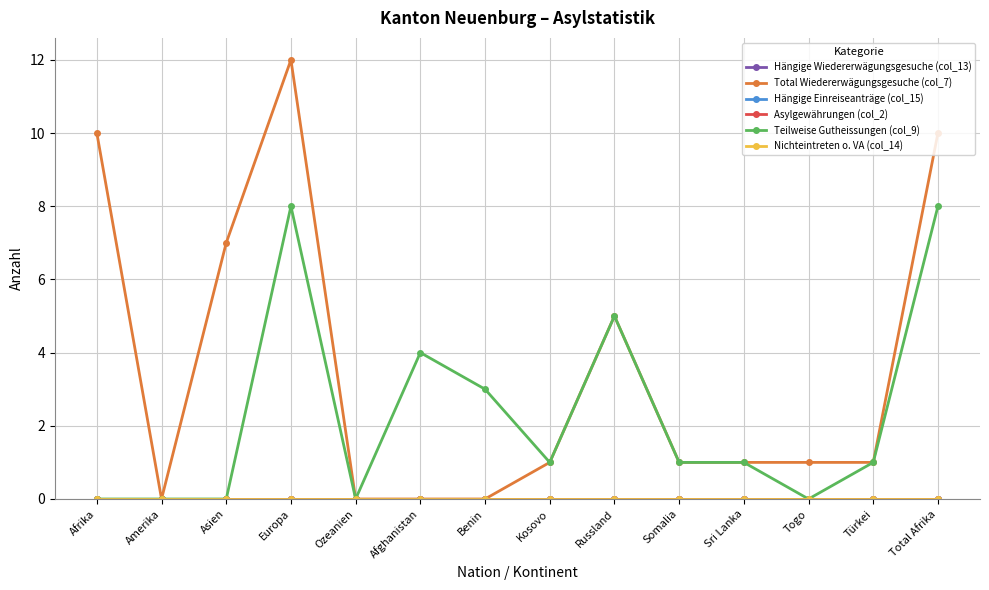

Does the chart display data point markers on the line(s)?

Yes